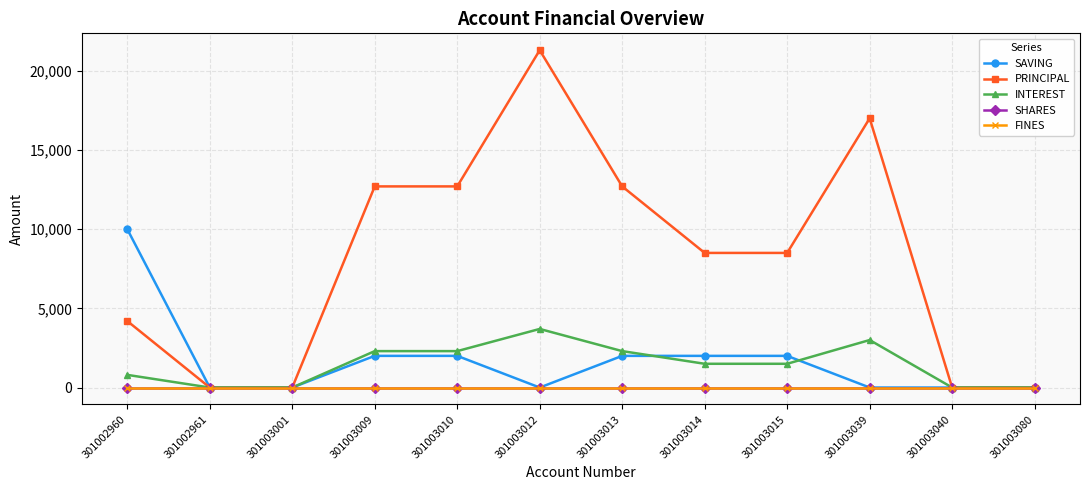

Is the value of SHARES at 301002961 greater than the value of FINES at 301003012?

No